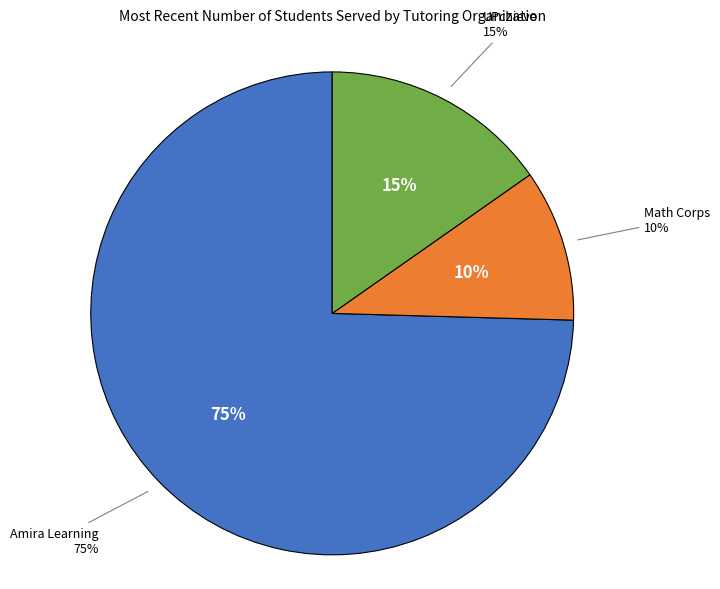

Between Math Corps and Amira Learning, which is larger?

Amira Learning